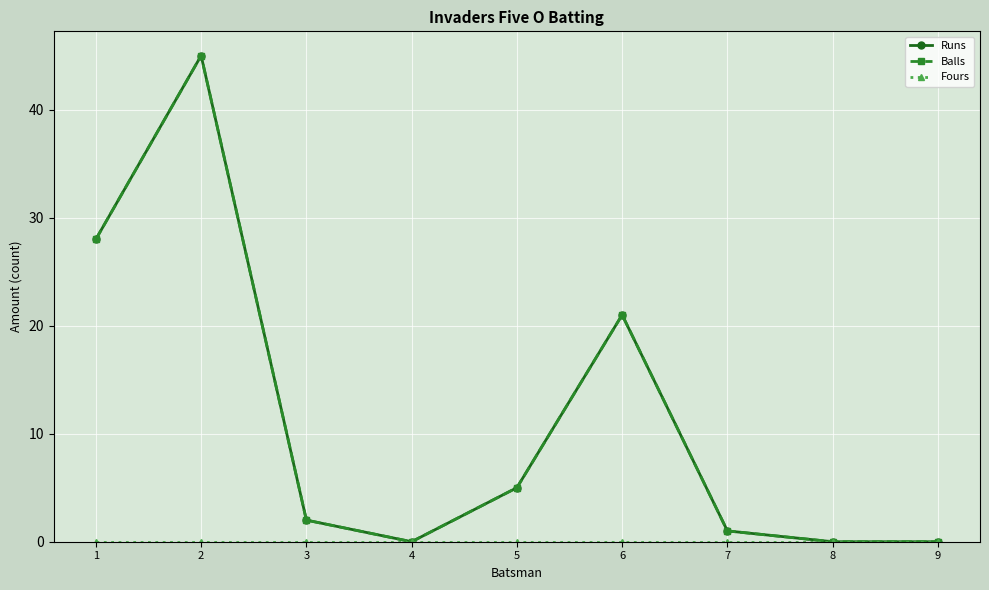

Is it true that Fours equals 0 at 9?

True